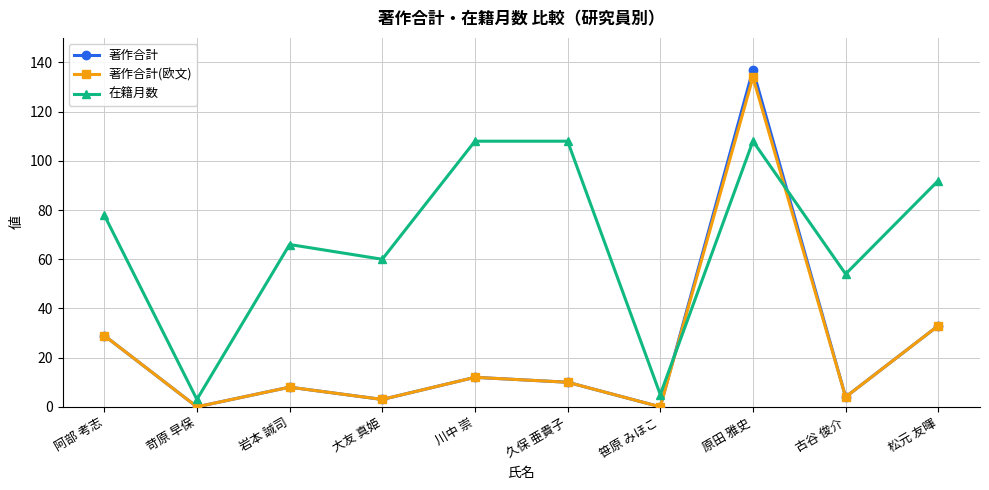

How many interior local peaks does the 著作合計 series have?

3